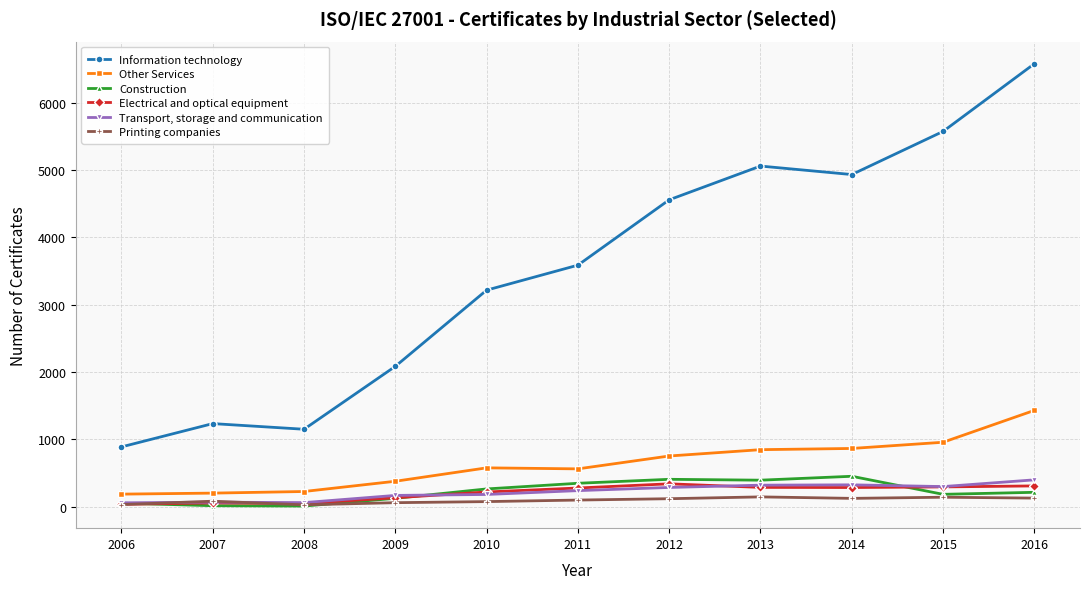

Which label corresponds to the largest value in the chart?

2016